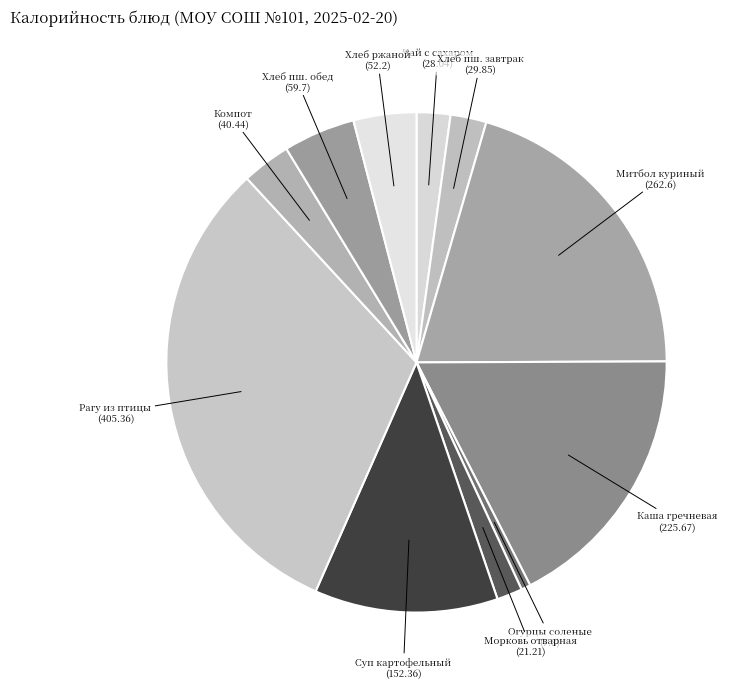

True or false: Компот (40.44) accounts for 10% of the total.

False